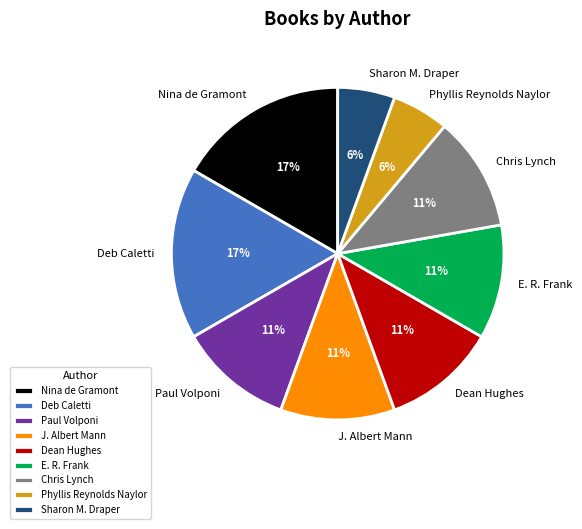

To the nearest percent, what is the average slice percentage?

11%